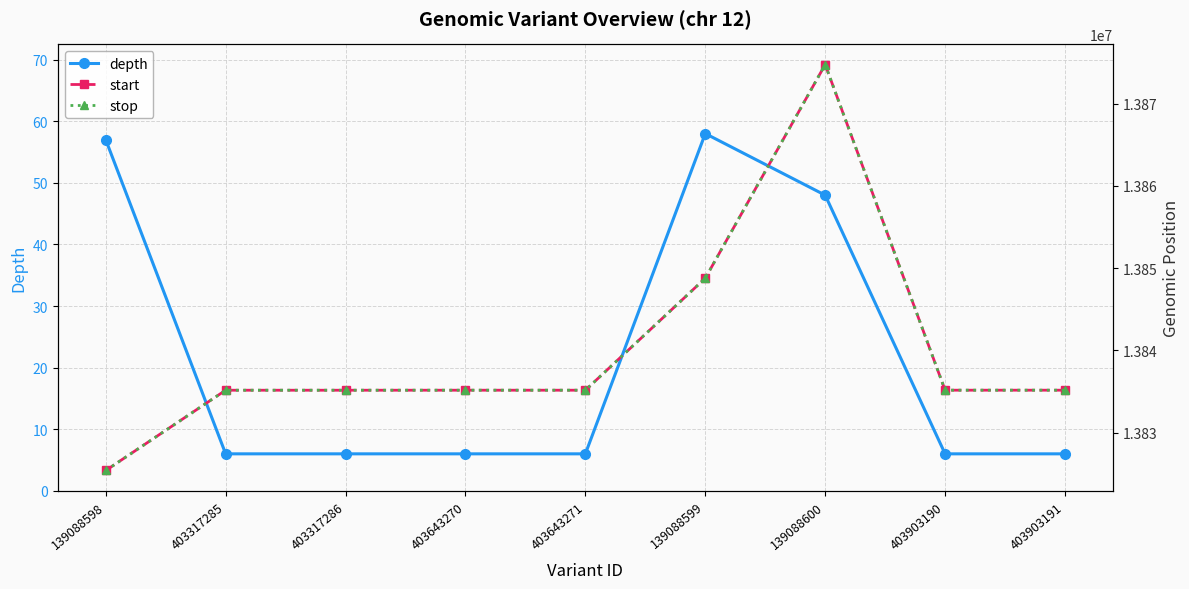

List the labels in order of start value, largest first.

139088600, 139088599, 403903190, 403903191, 403643270, 403643271, 403317285, 403317286, 139088598